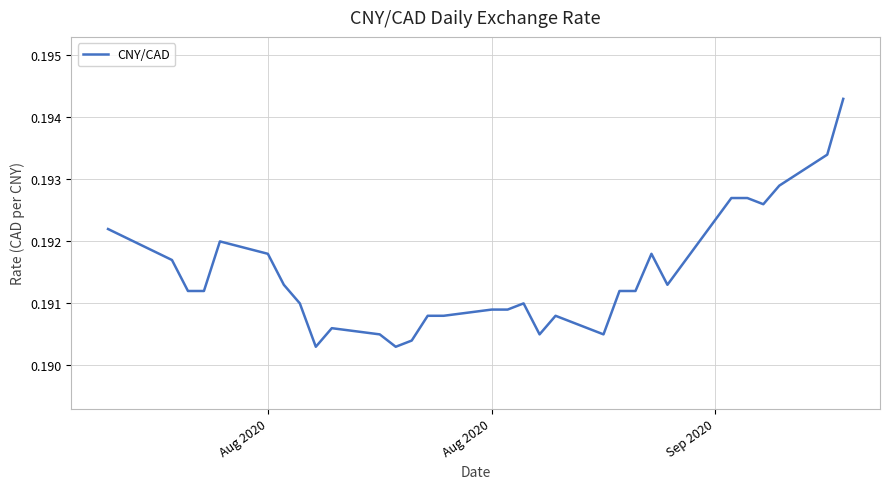

How many lines are shown in the chart?

1